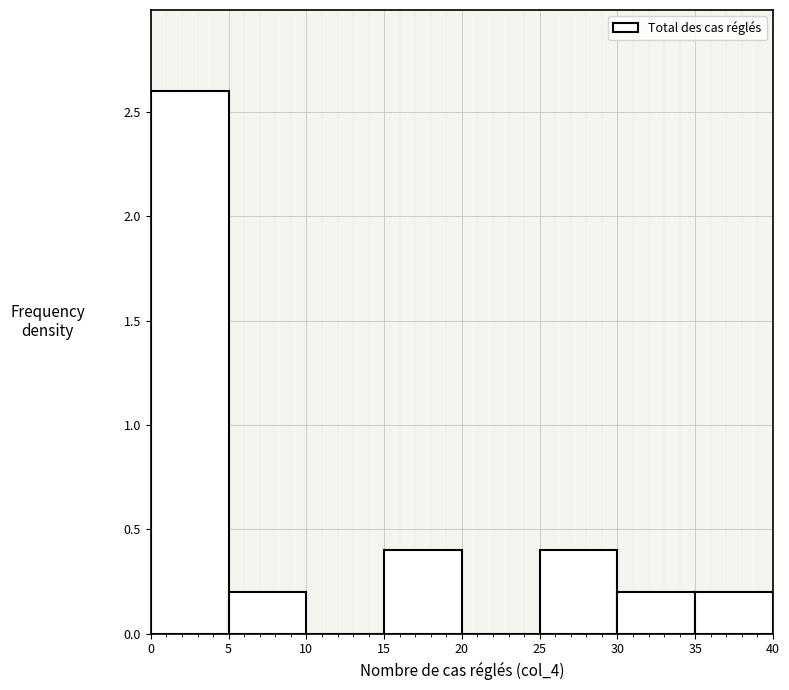

Which range on the x-axis has the tallest bar?

0 to 5